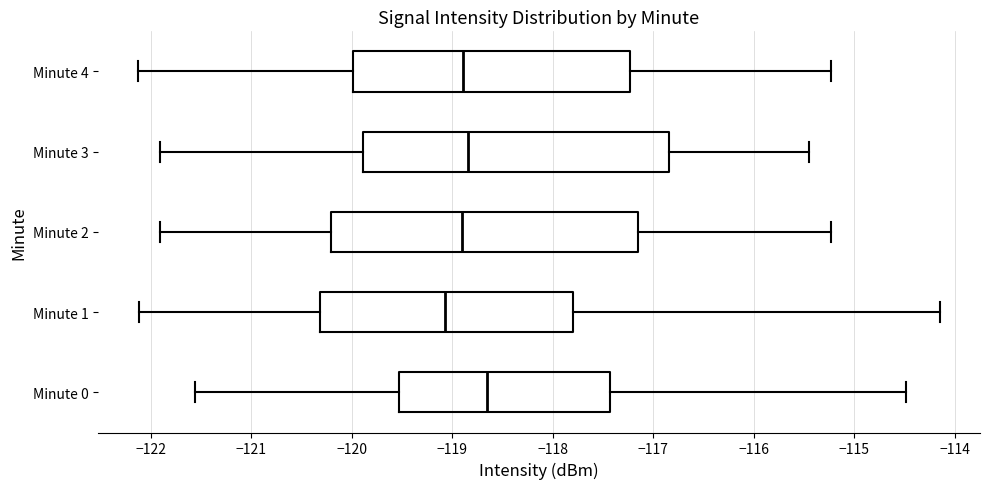

Reading bottom to top, transcribe this box plot: for each box, give where its median line is, the range the box spans, and where its two whiskers end, as read against the x-axis. The values are not printed on the chart, so give them approximately, as read against the axis.

Minute 0: median -118.7, box -119.5 to -117.4, whiskers -121.6 to -114.5
Minute 1: median -119.1, box -120.3 to -117.8, whiskers -122.1 to -114.2
Minute 2: median -118.9, box -120.2 to -117.2, whiskers -121.9 to -115.2
Minute 3: median -118.8, box -119.9 to -116.8, whiskers -121.9 to -115.5
Minute 4: median -118.9, box -120.0 to -117.2, whiskers -122.1 to -115.2